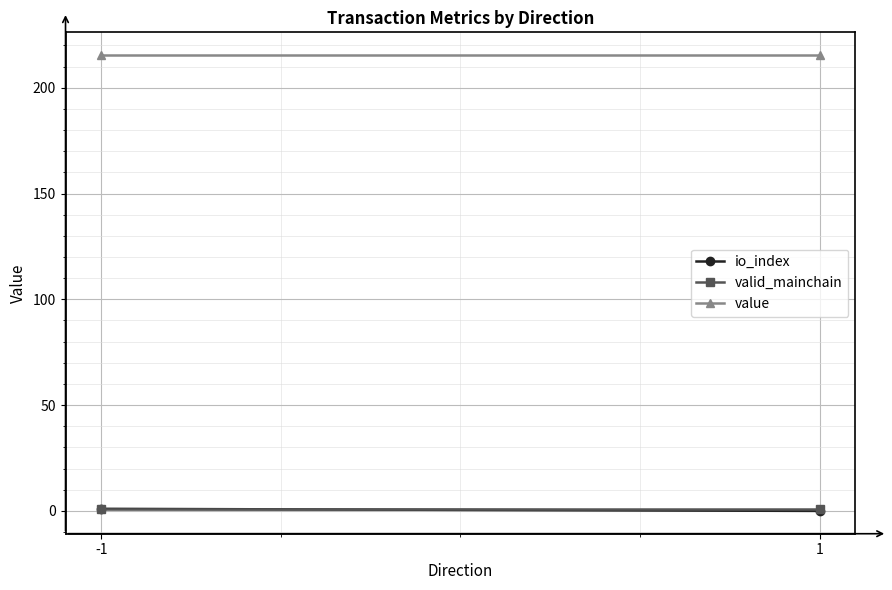

Is it true that valid_mainchain equals 1.0 at -1?

True